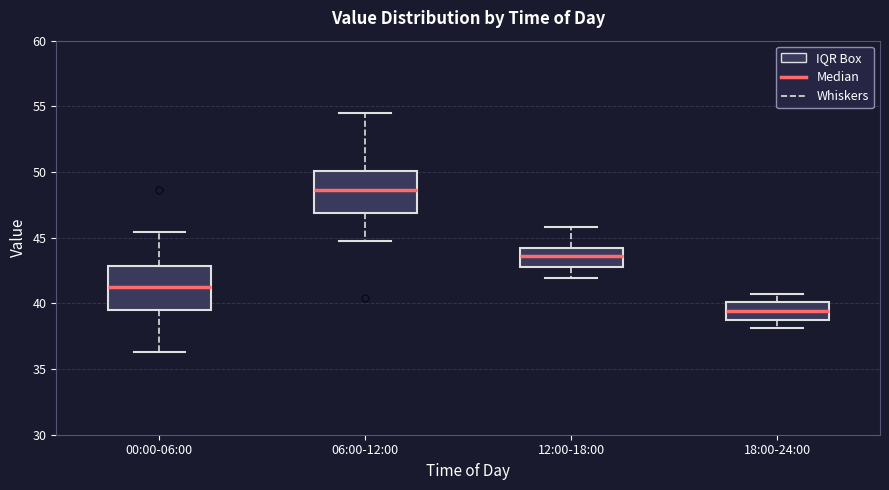

Where does the lower whisker of the box for 06:00-12:00 end on the y-axis? The values are not printed on the chart, so give them approximately, as read against the axis.

45.0